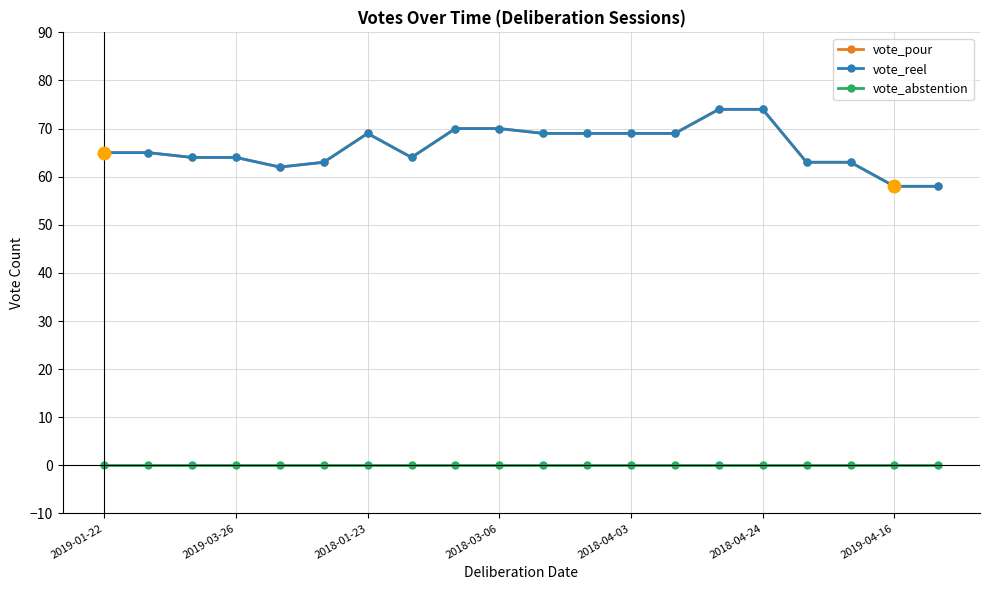

At which category does vote_pour reach its first local valley?

2018-04-03